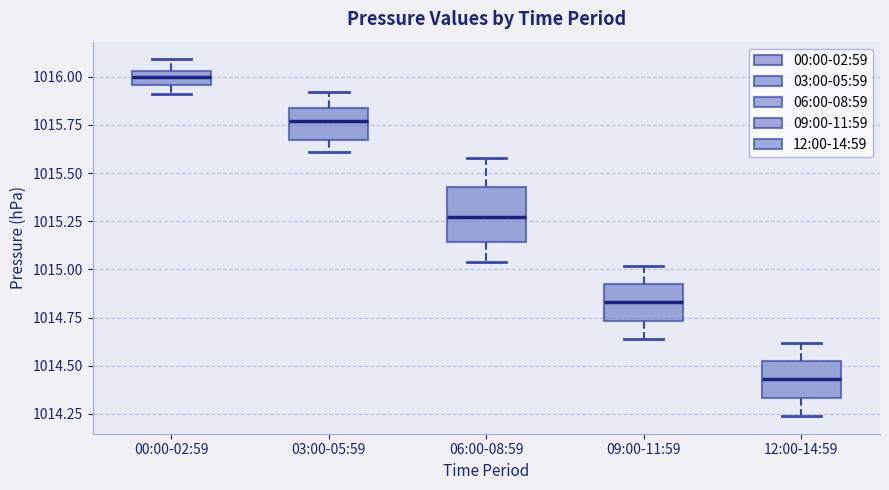

Where does the median line of the box for 09:00-11:59 sit on the y-axis? The values are not printed on the chart, so give them approximately, as read against the axis.

1014.85